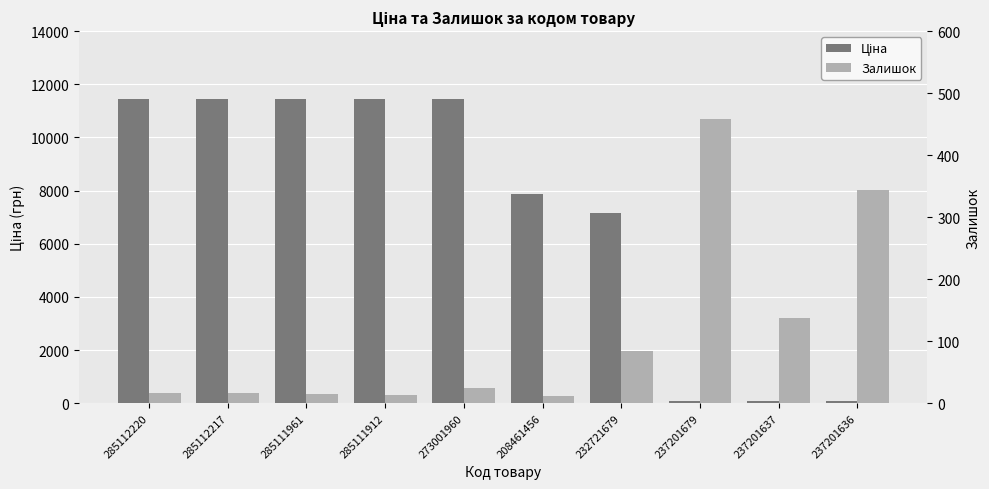

What is the highest value of the Залишок series?

458.0